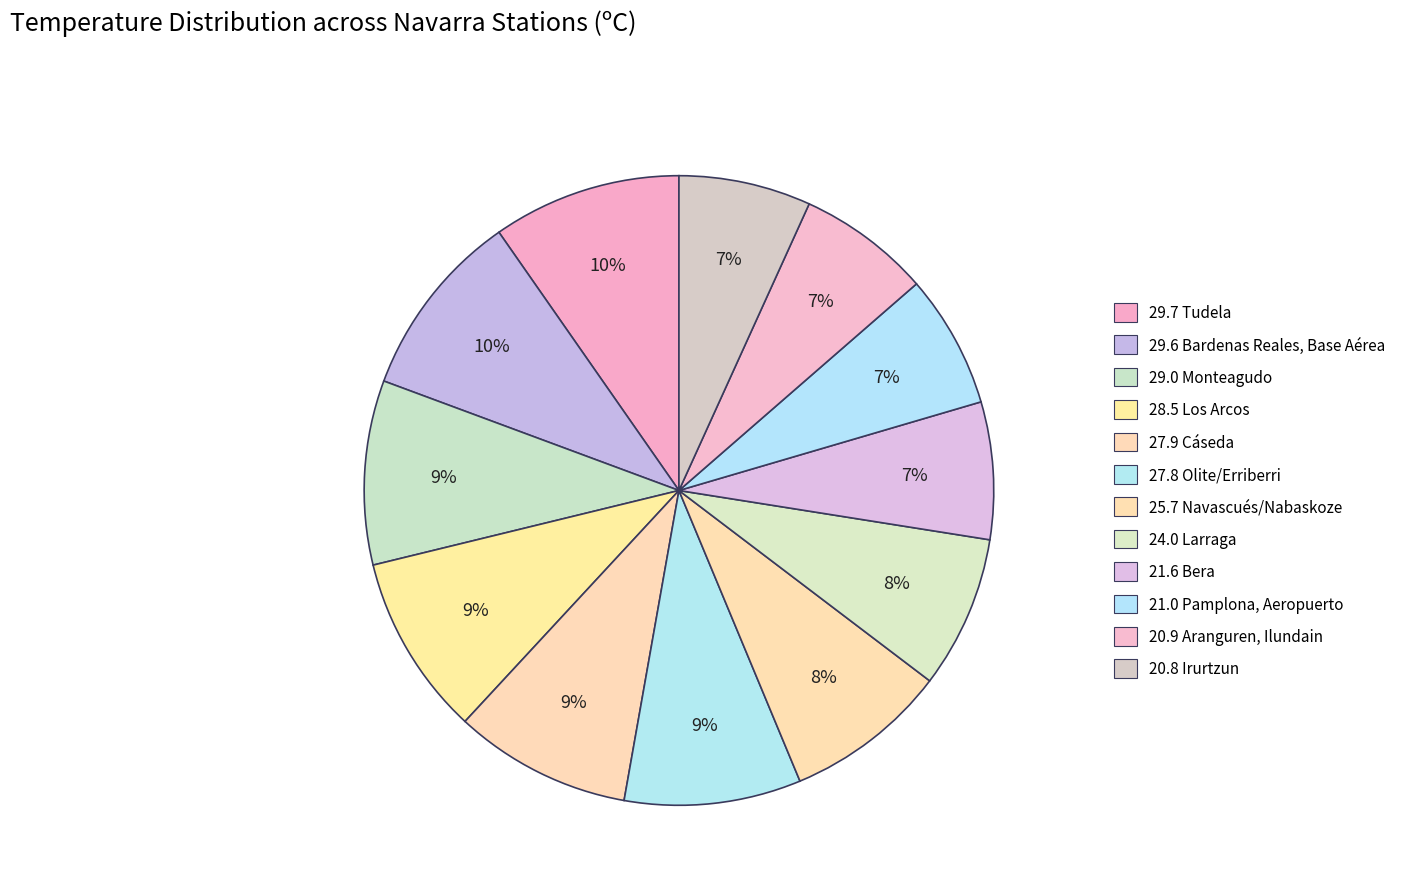

How many slices are in this pie chart?

12